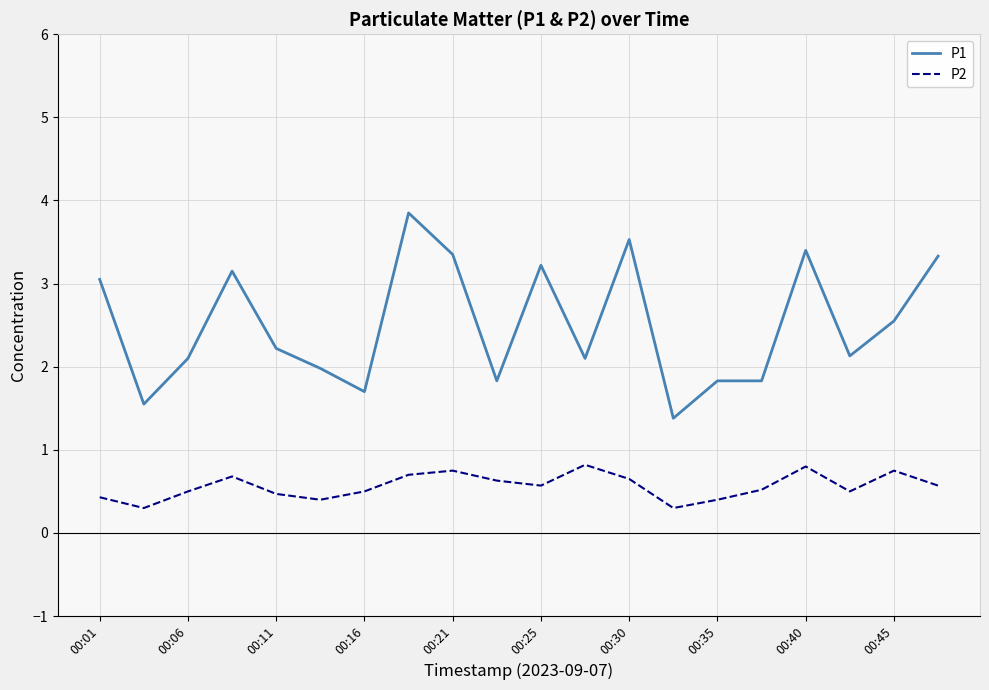

Which series has the widest spread of values?

P1